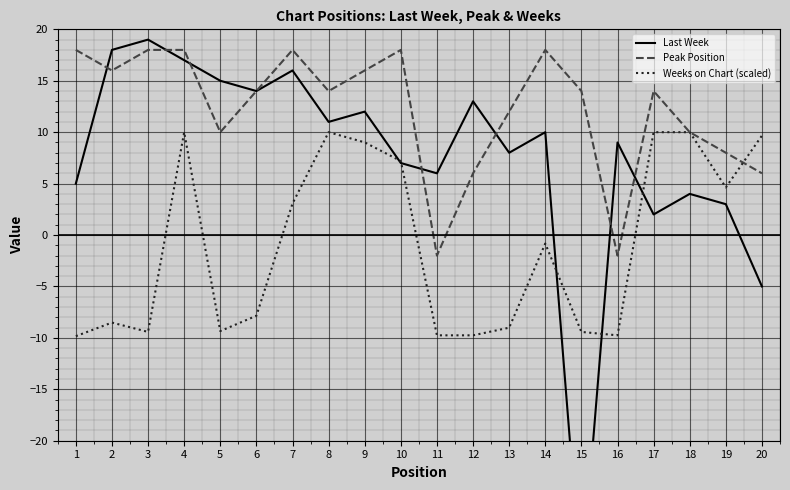

Where do Peak Position and Last Week first cross each other?

1 and 2